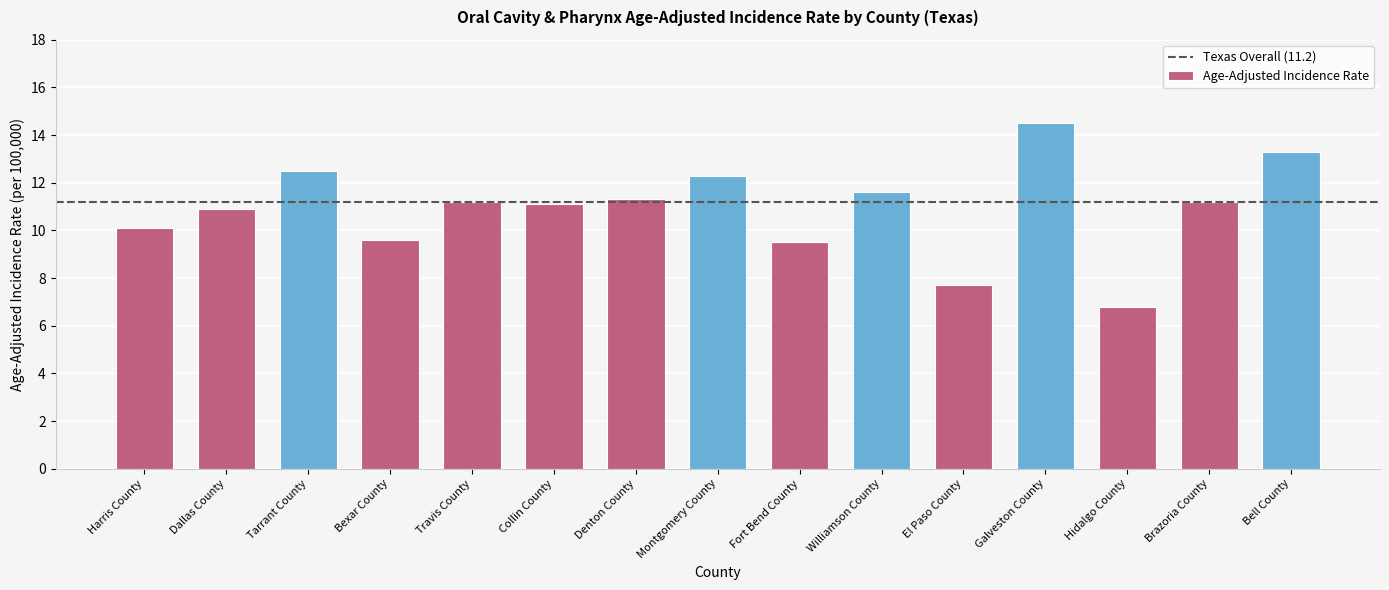

What position from the right is Denton County?

9